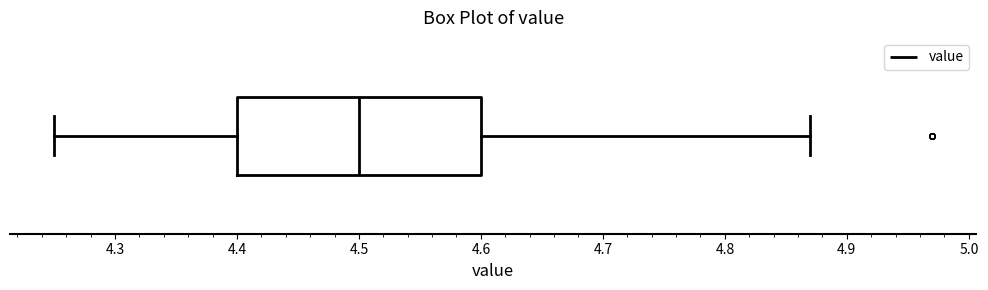

Read this box plot against the x-axis: the position of the median line, the range covered by the box, and the ends of both whiskers. The values are not printed on the chart, so give them approximately, as read against the axis.

median 4.50, box 4.40 to 4.60, whiskers 4.25 to 4.87